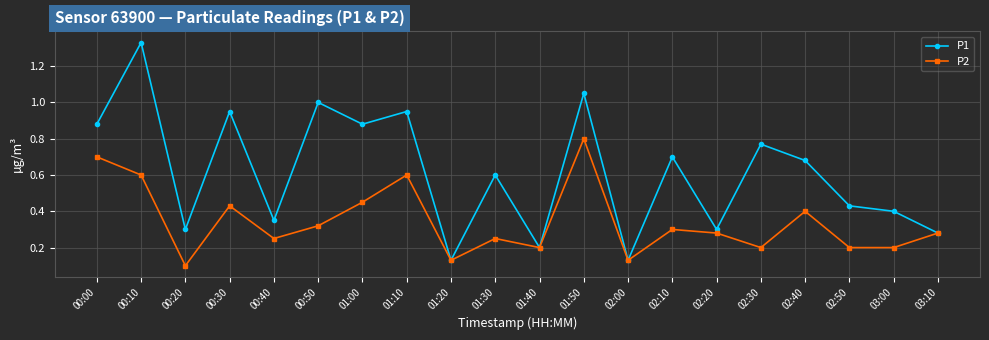

The value of P2 at 00:20 is 0.1. True or false?

True